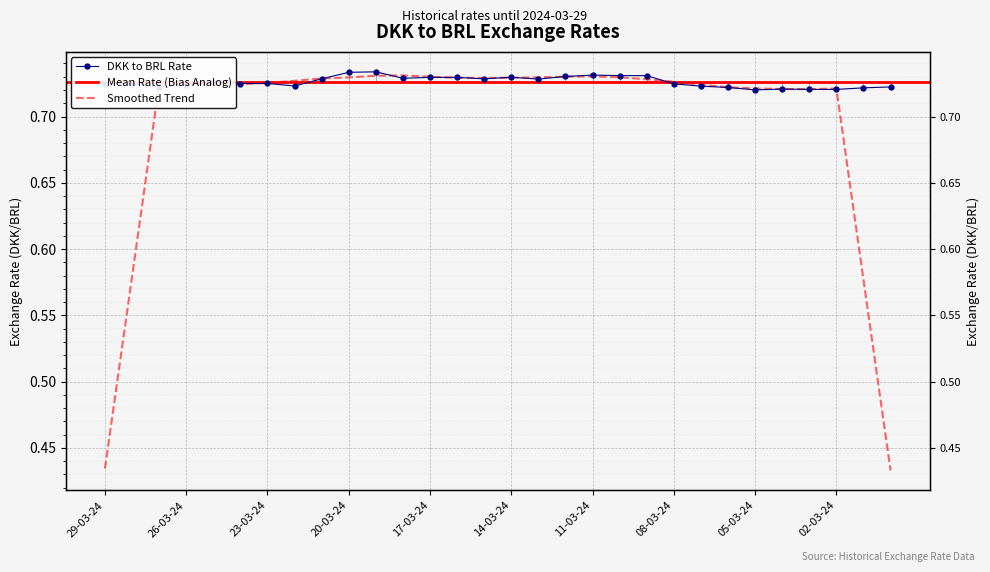

What is the greatest value displayed?

0.7